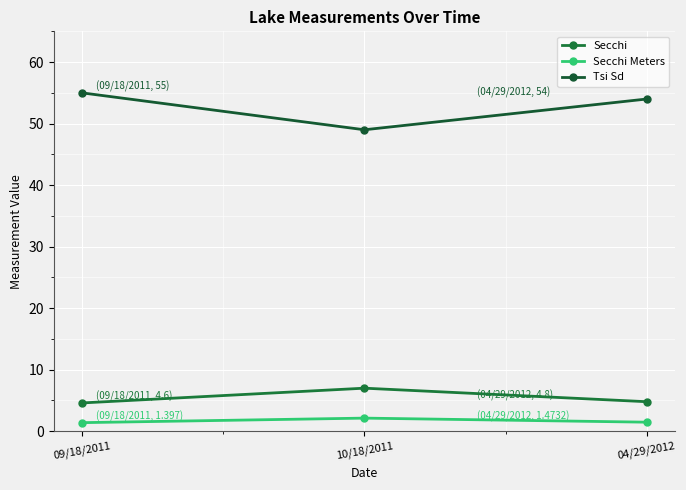

Between 04/29/2012 and 10/18/2011, which is larger?

10/18/2011